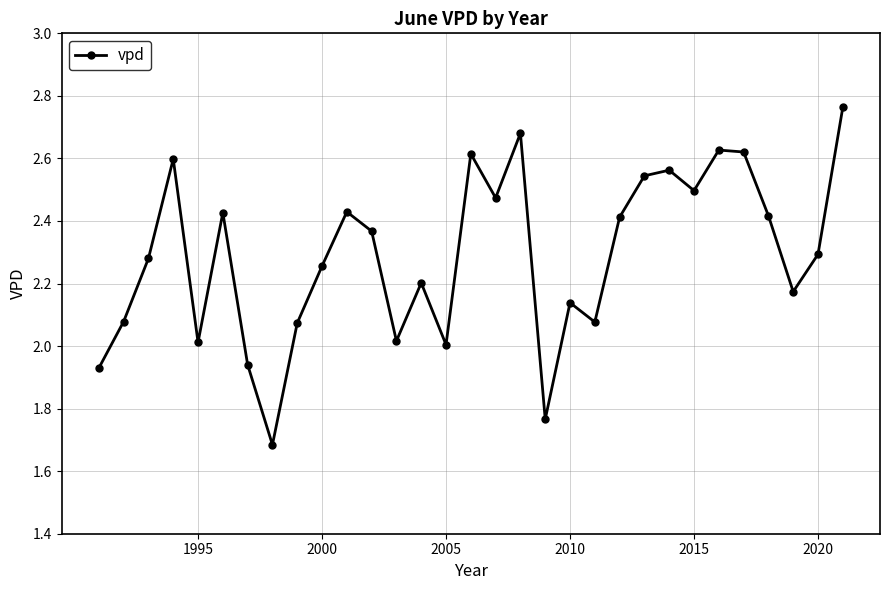

How many points are lower than both their immediate neighbors (excluding endpoints)?

9